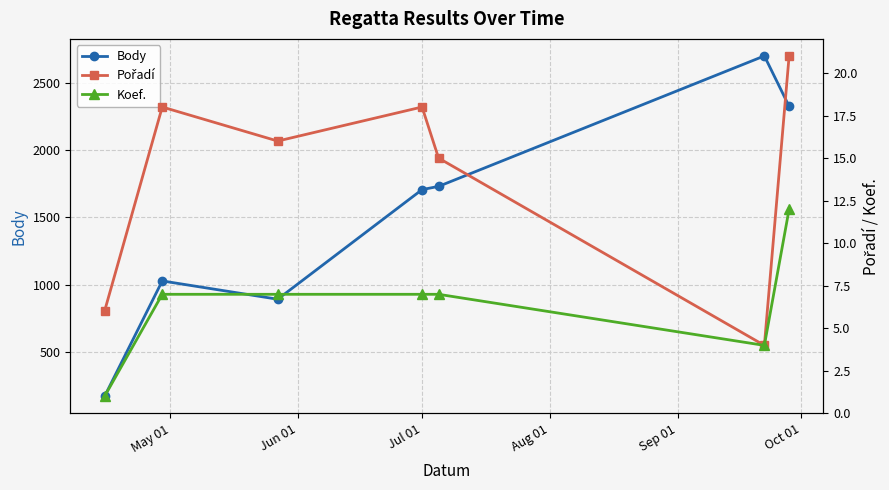

What is the value of the Body point at the 2nd from the left?

1027